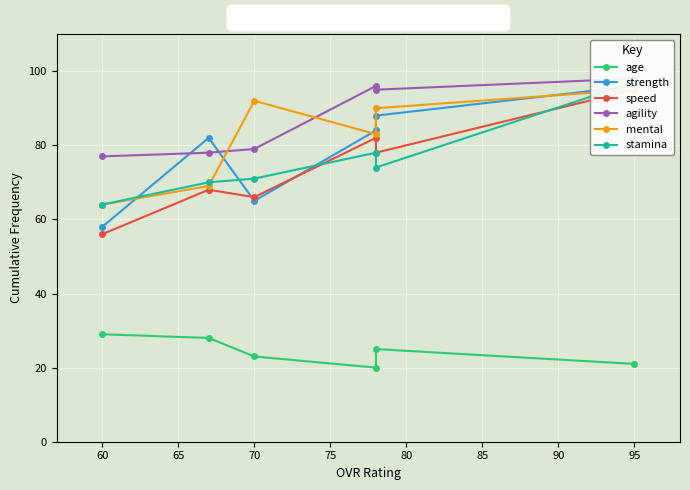

How many values in the age series are below 25?

3